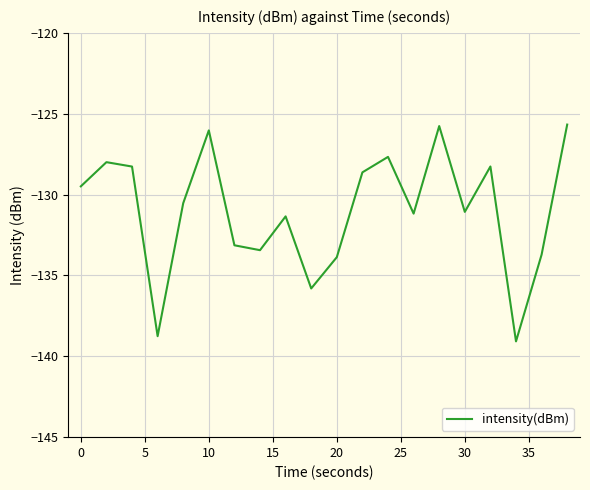

What is the difference between the maximum and minimum values?

13.4